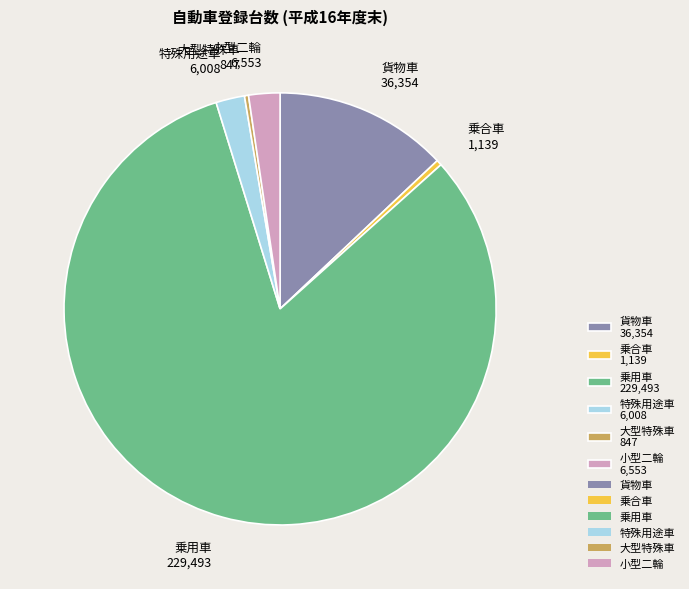

Is it true that 貨物車 36,354 is 13% of the pie?

True